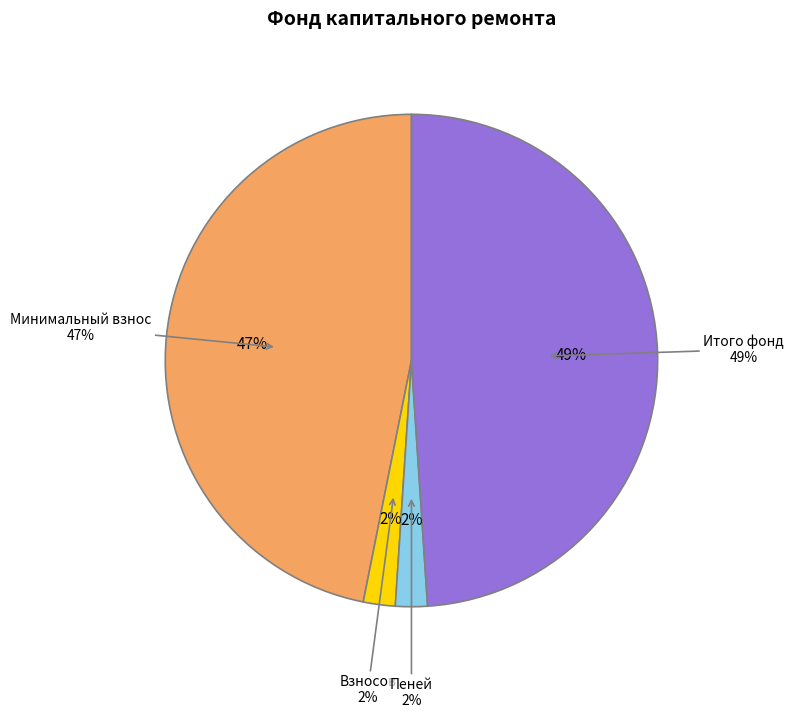

What percentage do за счет минимального взноса and пеней together represent?

49.0%